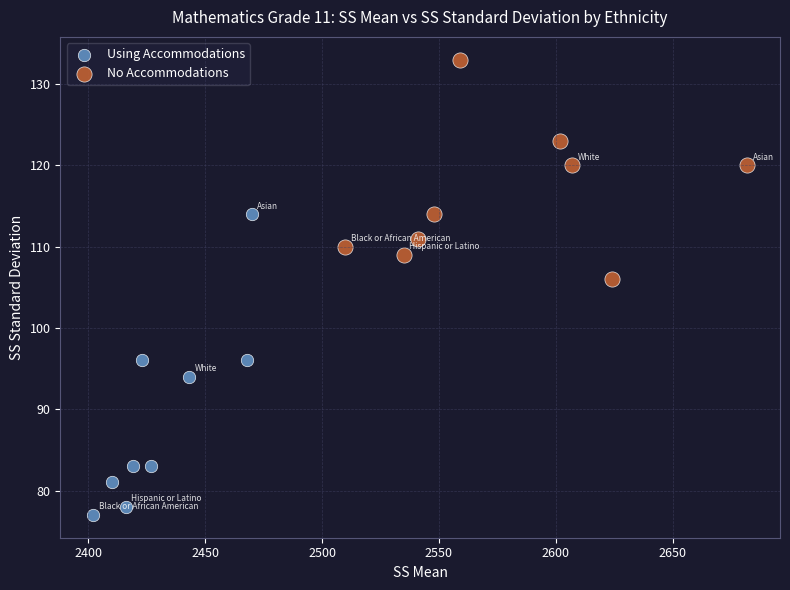

Which series contains the lowest Y value?

Using Accommodations